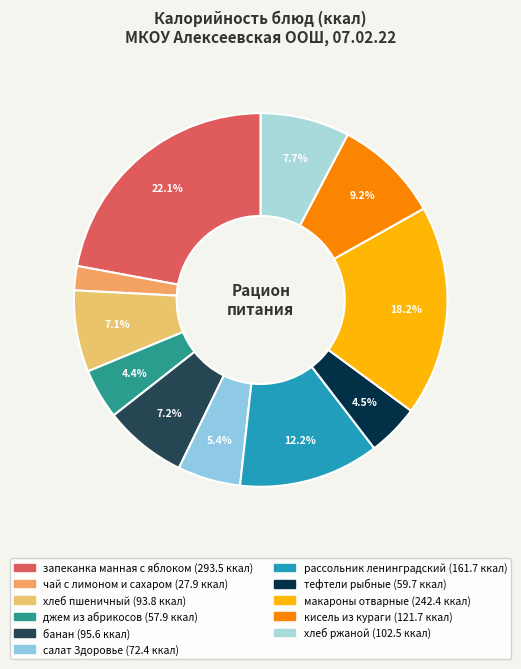

How many segments does this pie chart have?

11